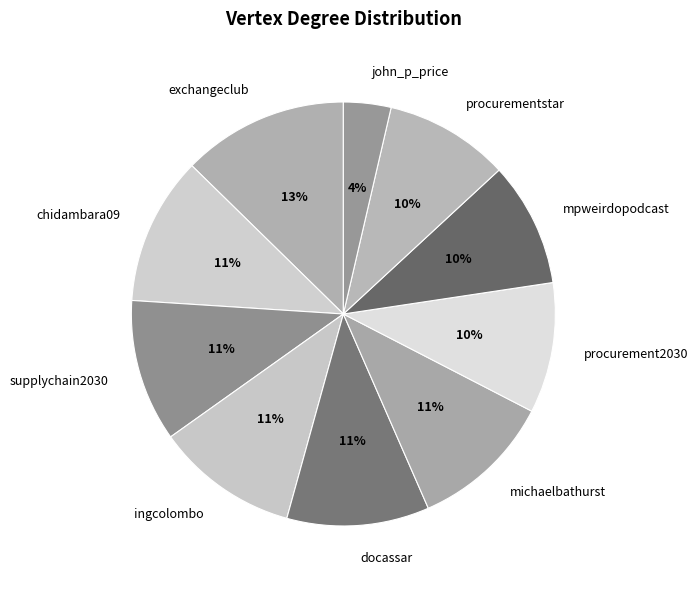

Combined, do chidambara09 and supplychain2030 account for over 50%?

No